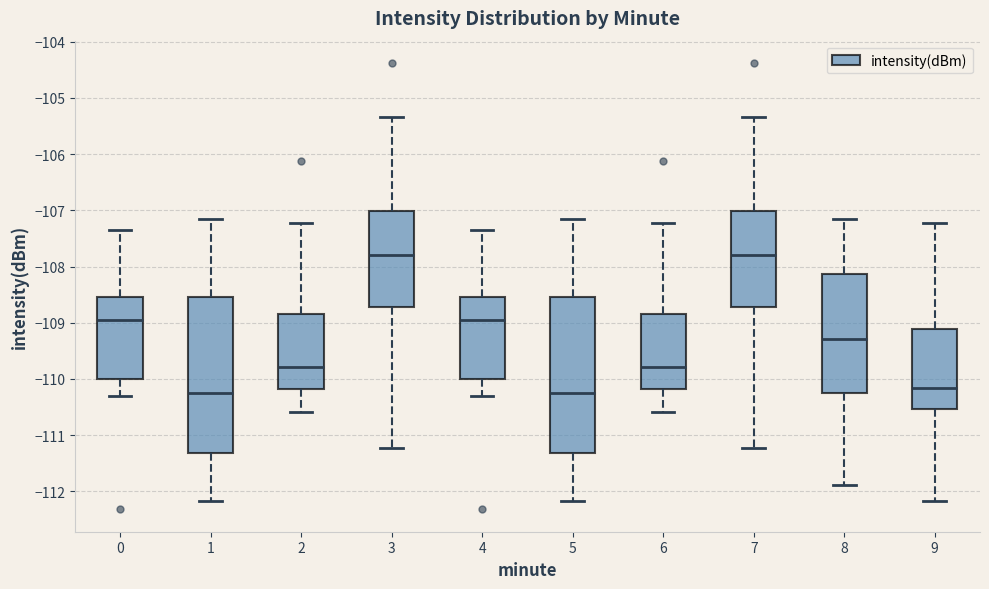

Reading left to right, transcribe this box plot: for each box, give where its median line is, the range the box spans, and where its two whiskers end, as read against the y-axis. The values are not printed on the chart, so give them approximately, as read against the axis.

0: median -108.9, box -110.0 to -108.5, whiskers -110.3 to -107.3
1: median -110.3, box -111.3 to -108.5, whiskers -112.2 to -107.1
2: median -109.8, box -110.2 to -108.8, whiskers -110.6 to -107.2
3: median -107.8, box -108.7 to -107.0, whiskers -111.2 to -105.3
4: median -108.9, box -110.0 to -108.5, whiskers -110.3 to -107.3
5: median -110.3, box -111.3 to -108.5, whiskers -112.2 to -107.1
6: median -109.8, box -110.2 to -108.8, whiskers -110.6 to -107.2
7: median -107.8, box -108.7 to -107.0, whiskers -111.2 to -105.3
8: median -109.3, box -110.3 to -108.1, whiskers -111.9 to -107.1
9: median -110.2, box -110.5 to -109.1, whiskers -112.2 to -107.2